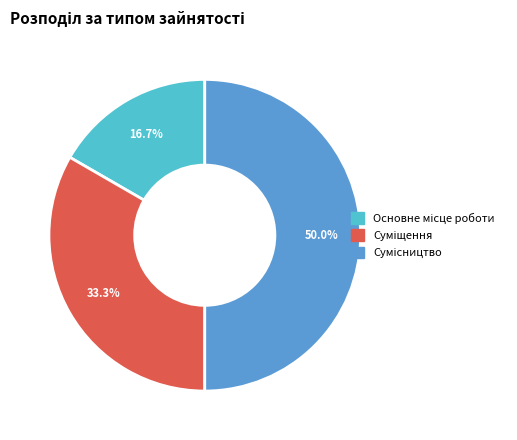

How many slices are in this pie chart?

3